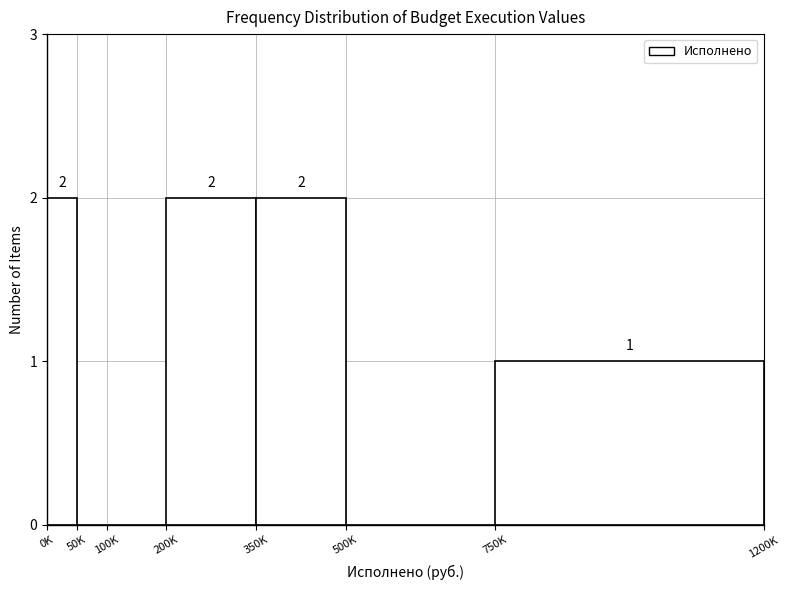

Reading left to right, what are all the values shown in this chart?

0K=2	50K=0	100K=0	200K=2	350K=2	500K=0	750K=1